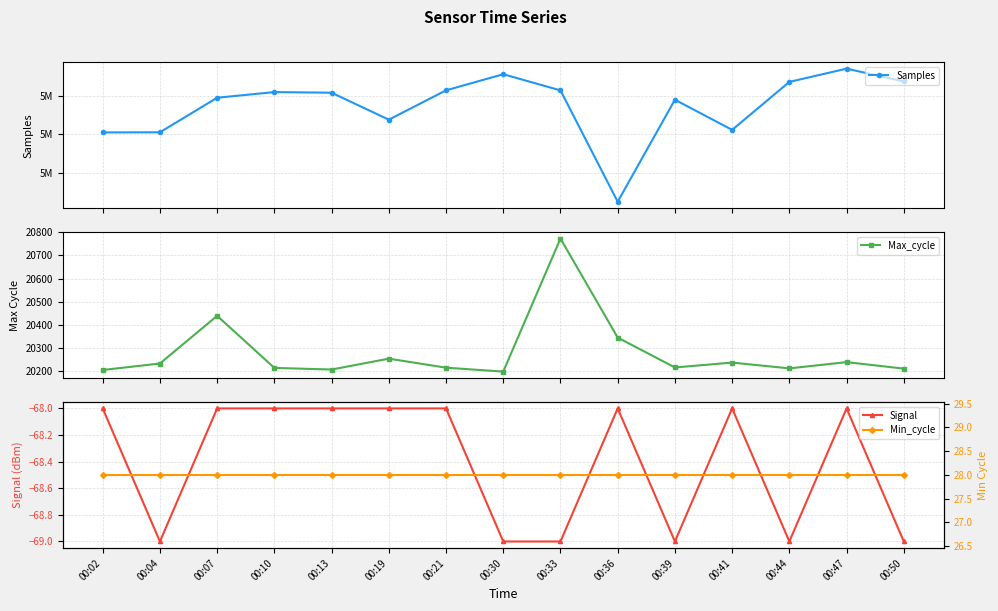

Is this an area chart (filled region under the line)?

No